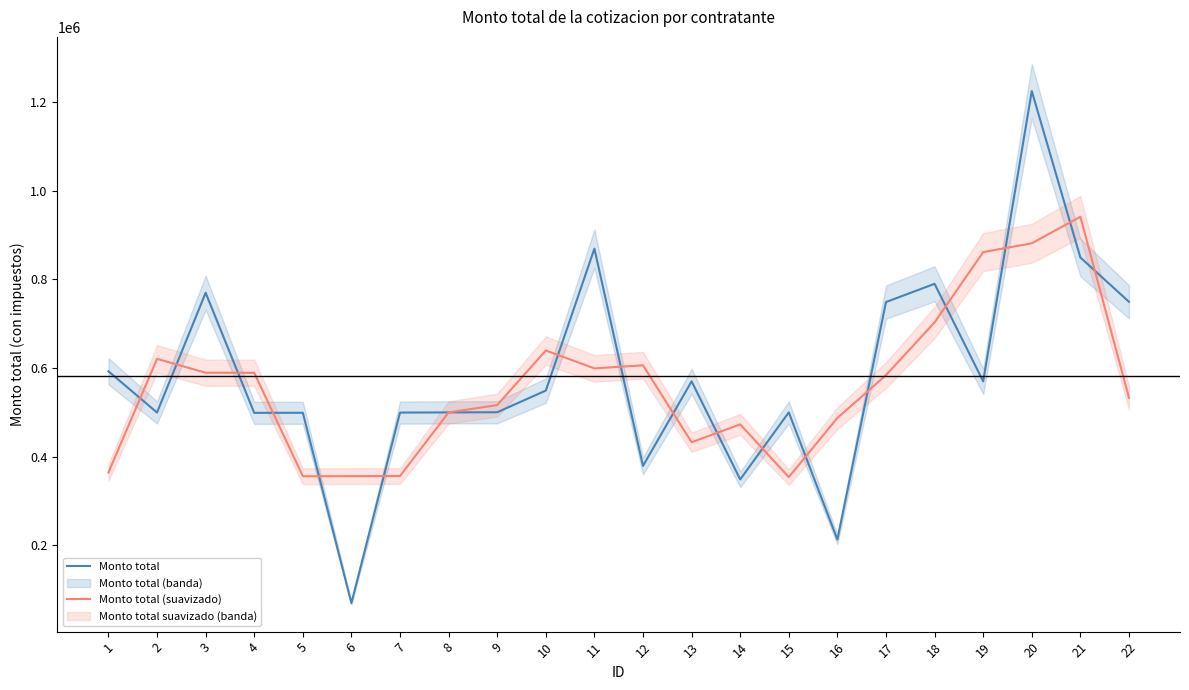

Rank the series by their maximum value, from lowest to highest.

Monto total (suavizado), Monto total